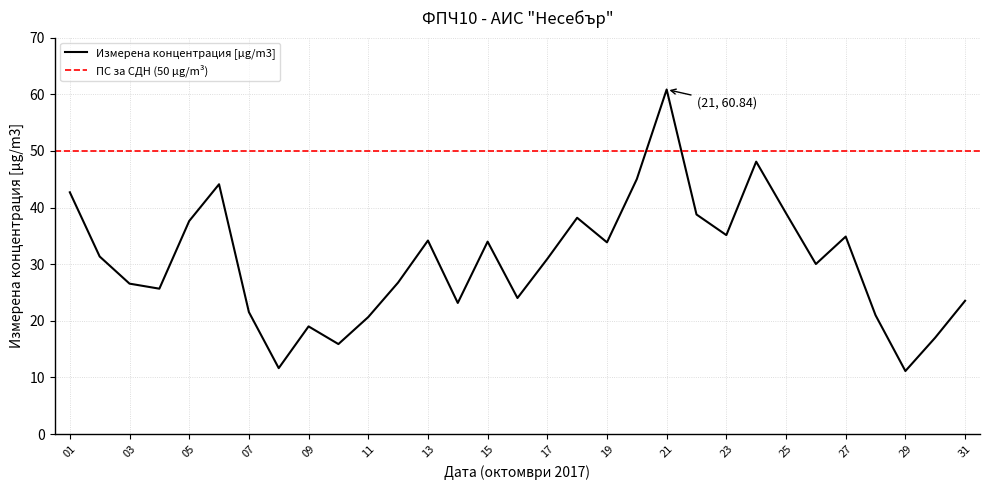

Reading left to right, extract all data points from this chart.

01=42.7	02=31.4	03=26.6	04=25.7	05=37.6	06=44.1	07=21.5	08=11.6	09=19.0	10=15.9	11=20.7	12=26.8	13=34.2	14=23.1	15=34.0	16=24.0	17=30.9	18=38.2	19=33.9	20=45.0	21=60.8	22=38.8	23=35.1	24=48.1	25=39.0	26=30.0	27=34.9	28=21.0	29=11.1	30=17.0	31=23.5